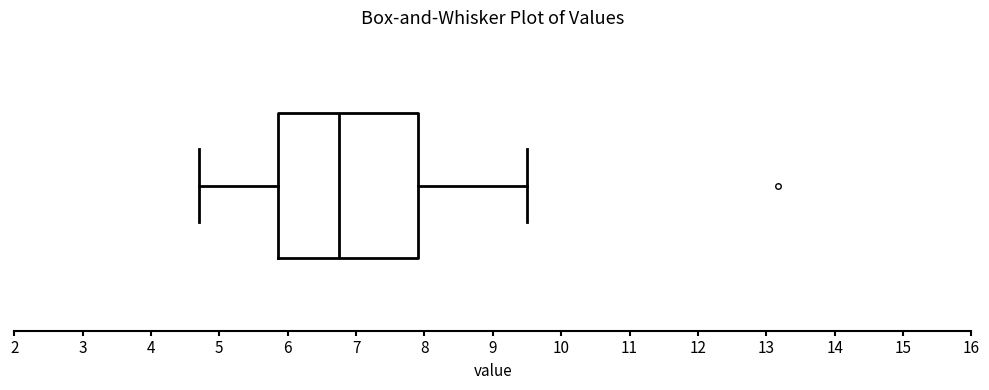

Transcribe this box plot: give where the median line is, the range the box spans, and where the two whiskers end, as read against the x-axis. The values are not printed on the chart, so give them approximately, as read against the axis.

median 6.8, box 5.9 to 7.9, whiskers 4.7 to 9.5